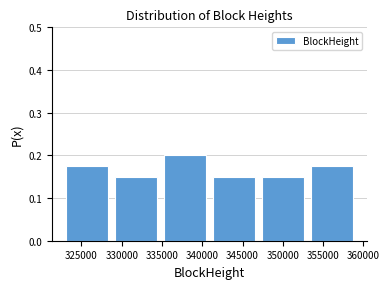

Reading left to right, transcribe this chart: for each bar, give the range it covers on the x-axis and its height. Neither the bar edges nor the heights are printed on the chart, so give them approximately, as read against the axes.

322500 to 328500: 0.18
328500 to 335000: 0.15
335000 to 341000: 0.20
341000 to 347000: 0.15
347000 to 353000: 0.15
353000 to 359000: 0.18